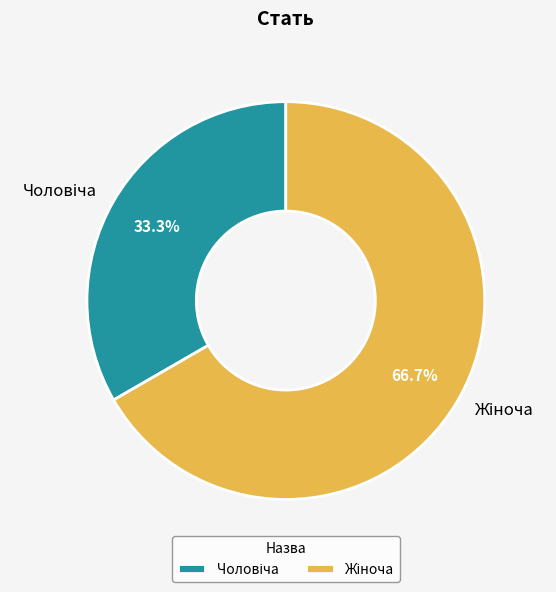

Is there a majority slice in this chart?

Yes